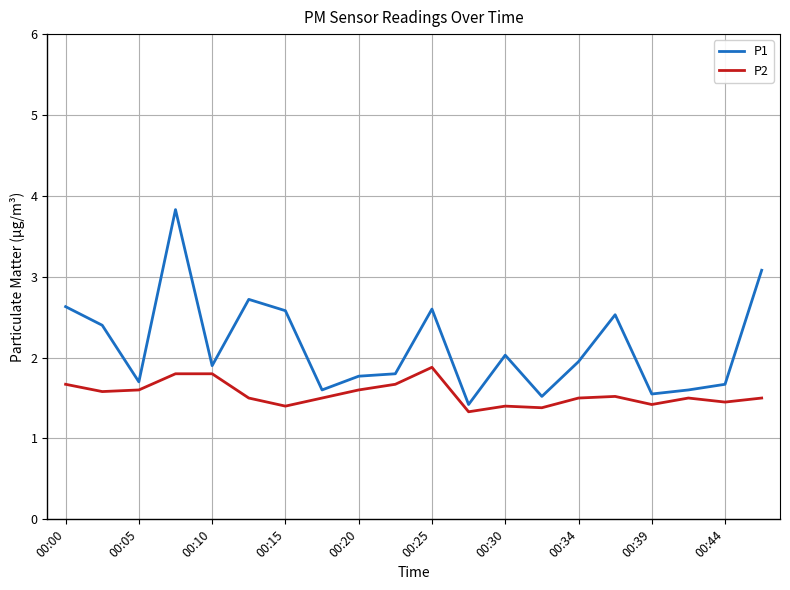

What is the sum of all P1 values?

42.9